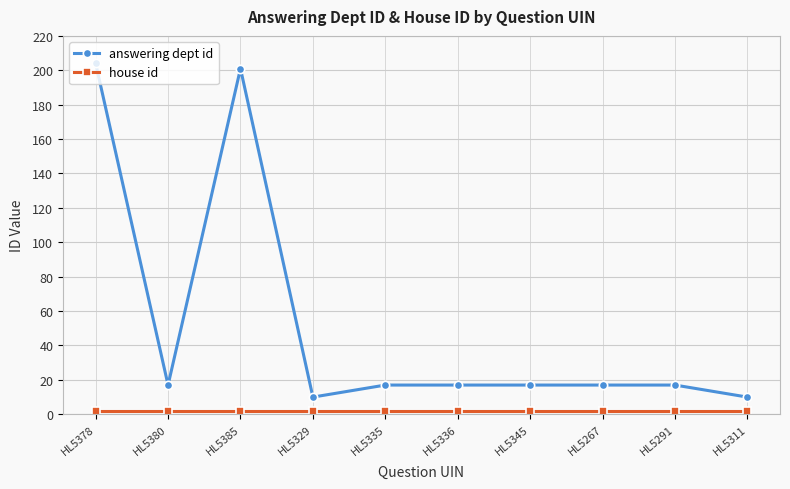

Which series has the widest spread of values?

answering dept id